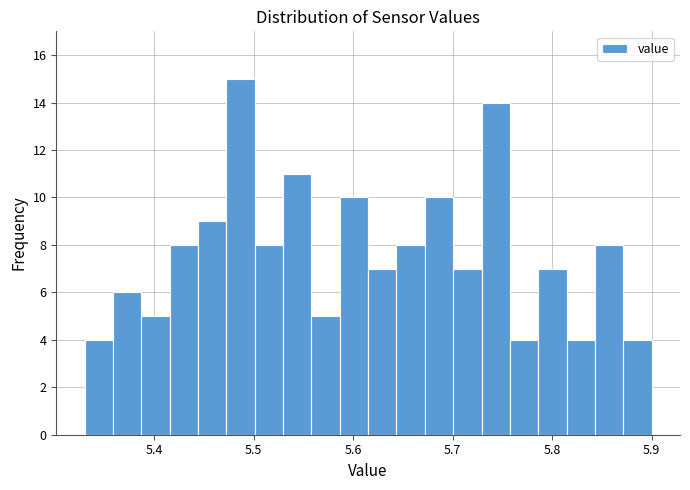

Around what value on the x-axis is the tallest bar? Give the approximate position of its centre, as read against the axis.

5.49